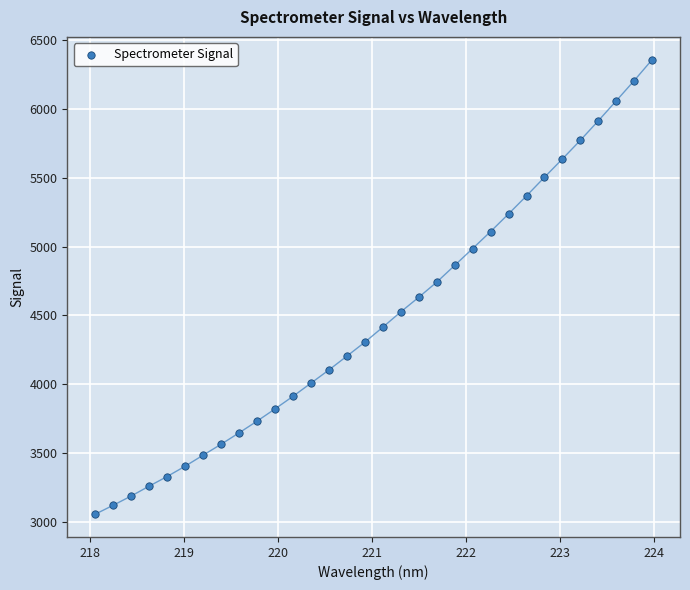

What is the range of Y values (max minus min)?

3303.1